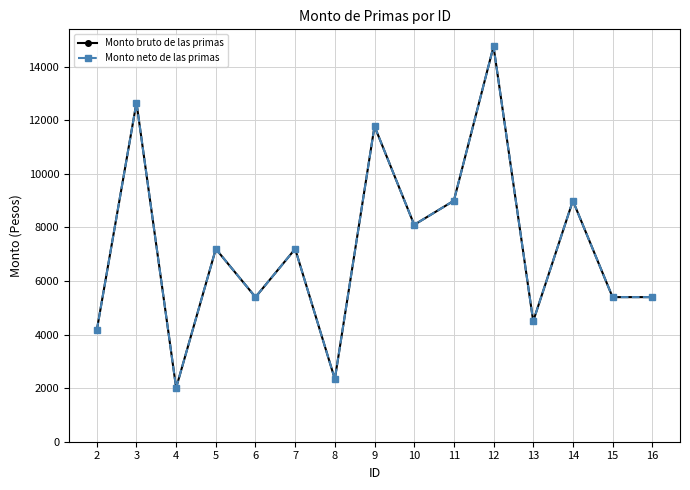

Which series has the largest total across all categories?

Monto bruto de las primas